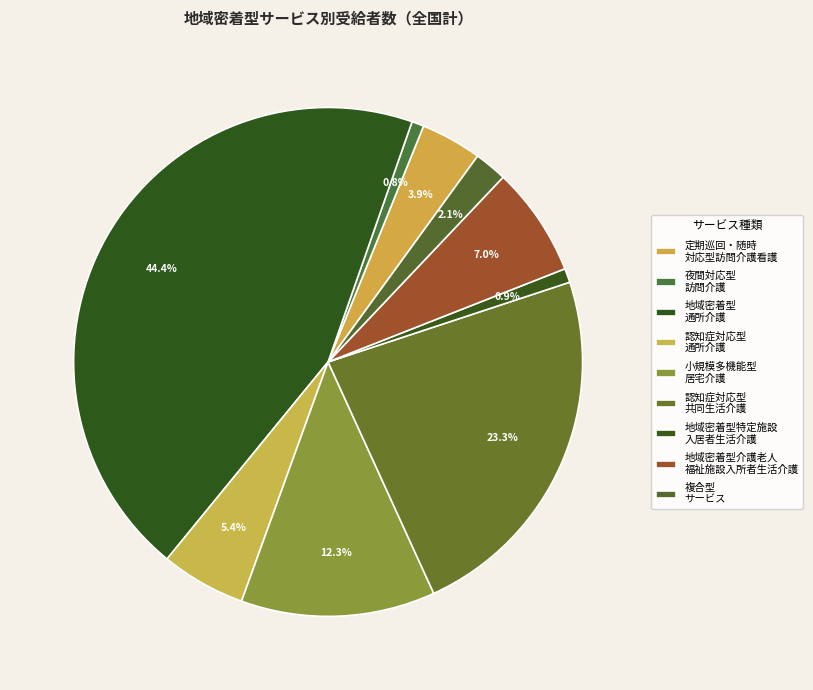

How many segments does this pie chart have?

9